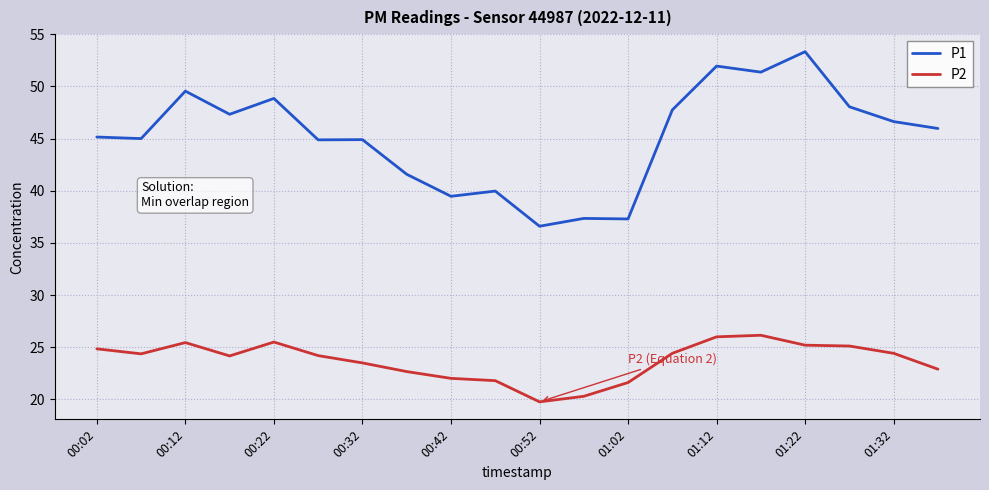

What is the difference between the maximum and minimum values in the P2 series?

6.4